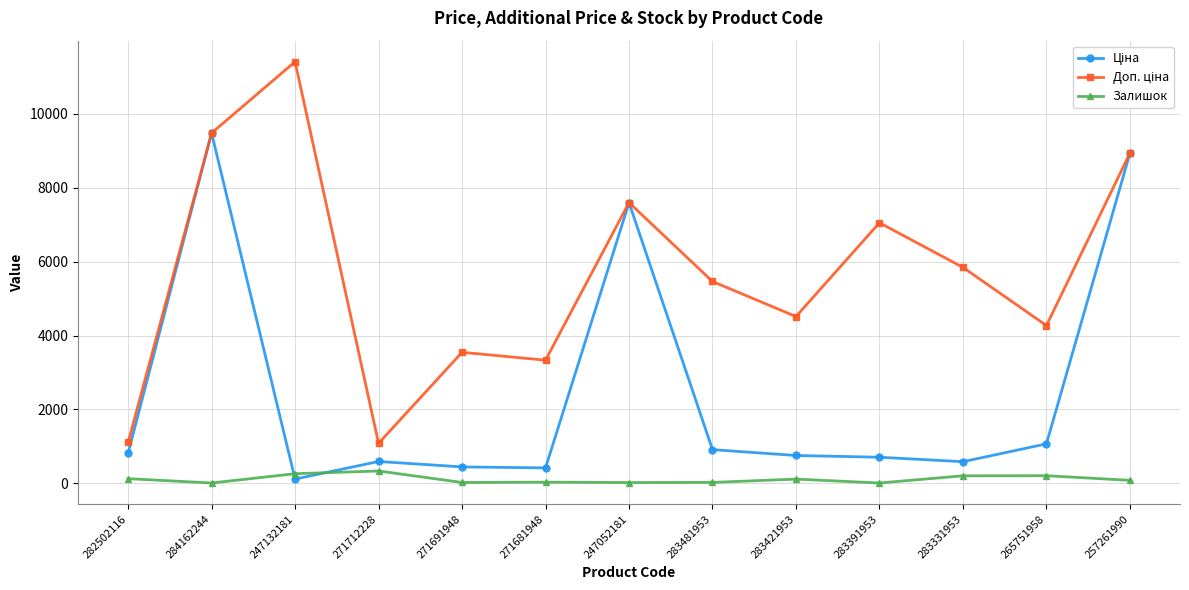

At how many categories does at least one series exceed 1852?

11